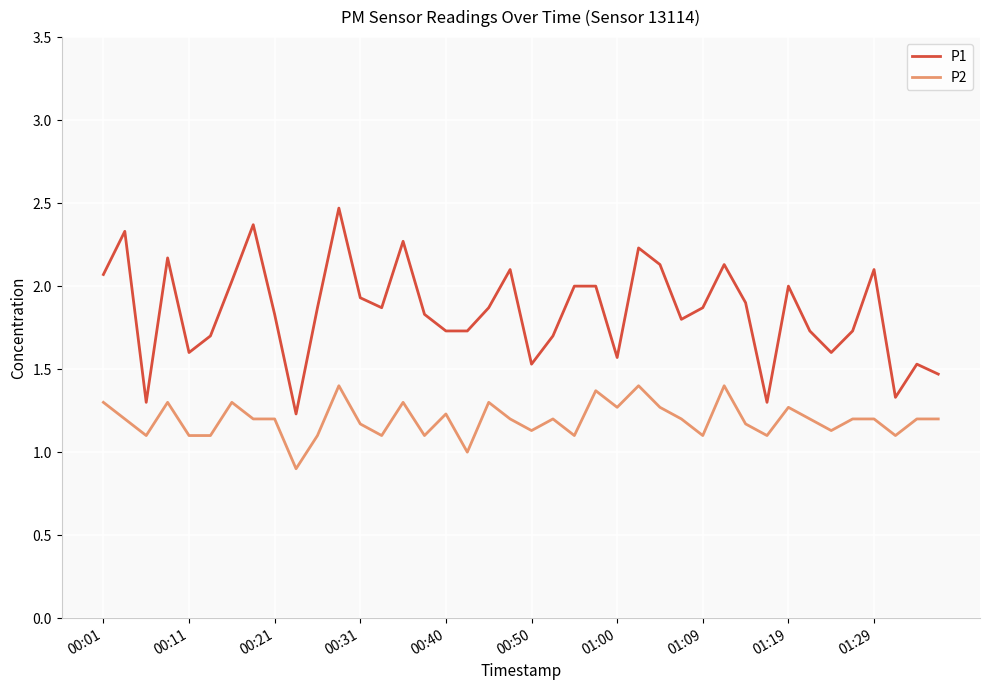

Reading left to right, list all the values displayed in this chart.

P1: 2.1	2.3	1.3	2.2	1.6	1.7	2.0	2.4	1.8	1.2	1.9	2.5	1.9	1.9	2.3	1.8	1.7	1.7	1.9	2.1	1.5	1.7	2.0	2.0	1.6	2.2	2.1	1.8	1.9	2.1	1.9	1.3	2.0	1.7	1.6	1.7	2.1	1.3	1.5	1.5
P2: 1.3	1.2	1.1	1.3	1.1	1.1	1.3	1.2	1.2	0.9	1.1	1.4	1.2	1.1	1.3	1.1	1.2	1.0	1.3	1.2	1.1	1.2	1.1	1.4	1.3	1.4	1.3	1.2	1.1	1.4	1.2	1.1	1.3	1.2	1.1	1.2	1.2	1.1	1.2	1.2